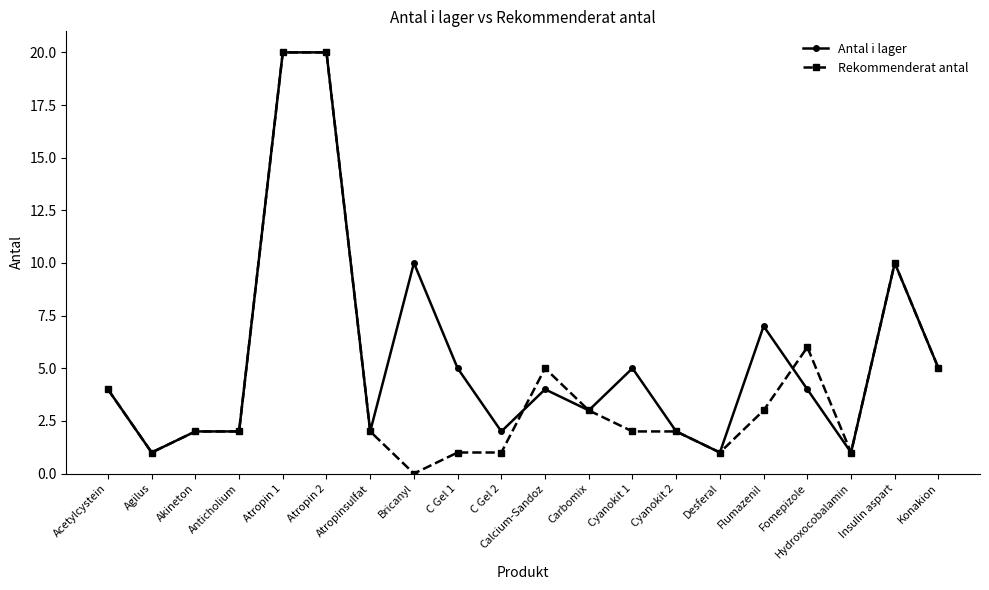

List the series in order of their overall mean, lowest first.

Rekommenderat antal, Antal i lager